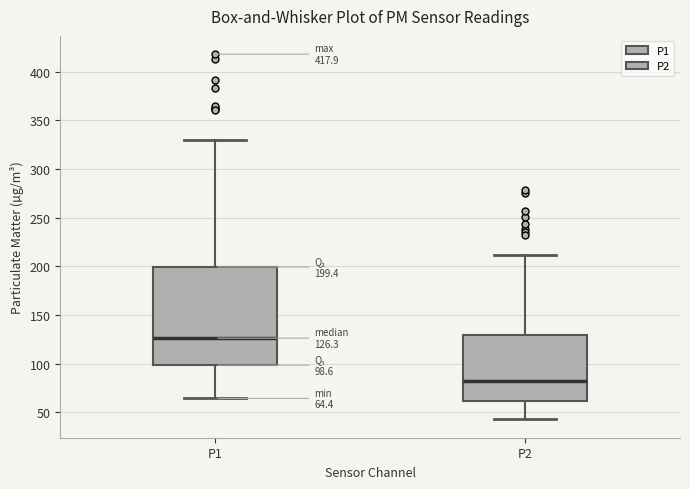

Which box has the lowest median line?

P2